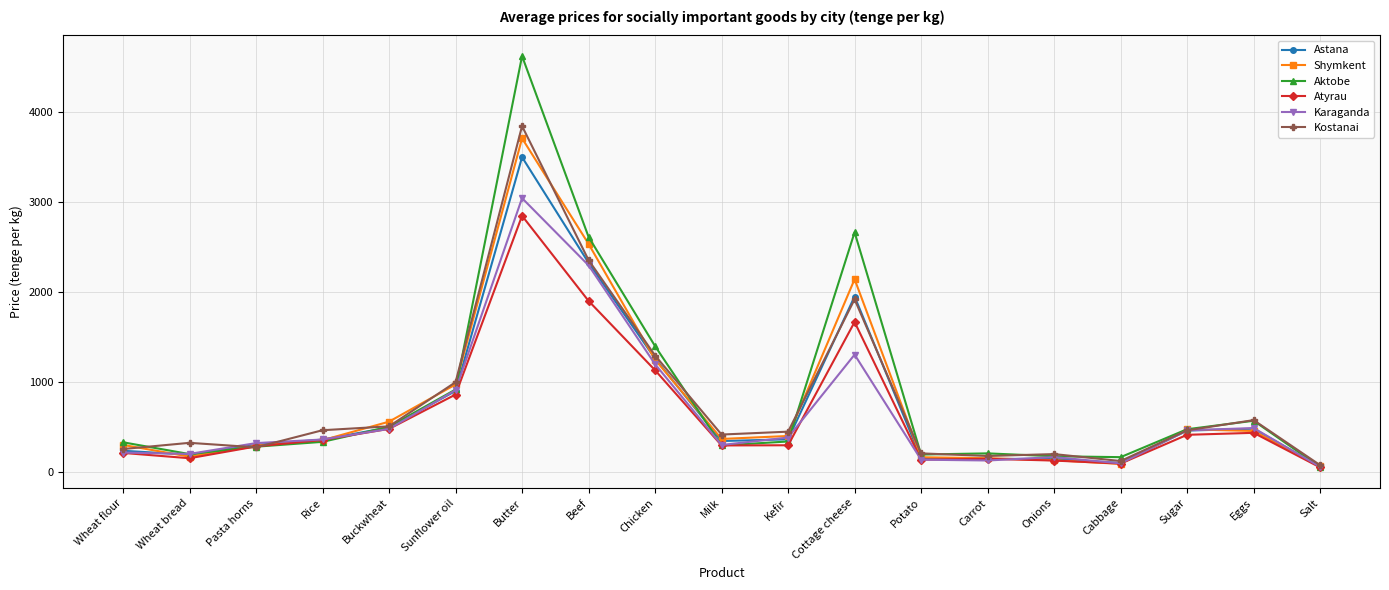

What is the total value across all series at Onions?

974